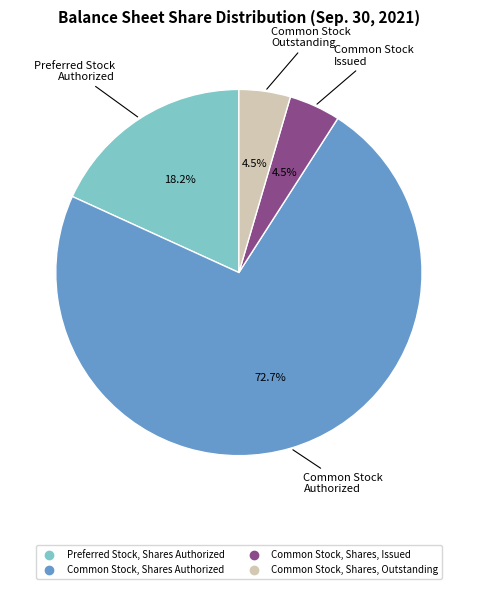

How many slices are in this pie chart?

4